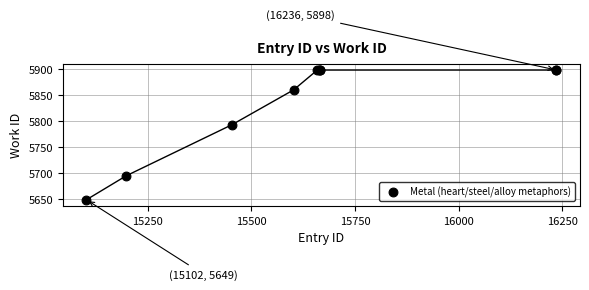

What Y value in the scatter plot is closest to 5773?

5793